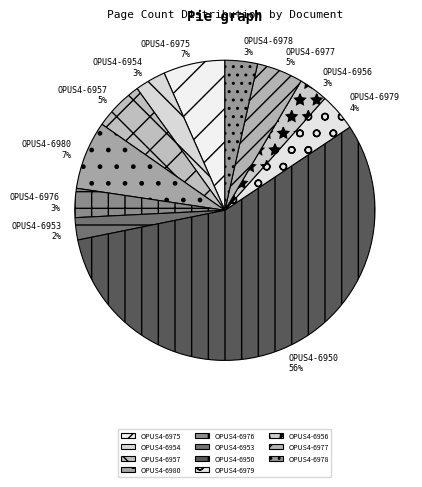

Combined, do OPUS4-6954 and OPUS4-6979 account for over 50%?

No